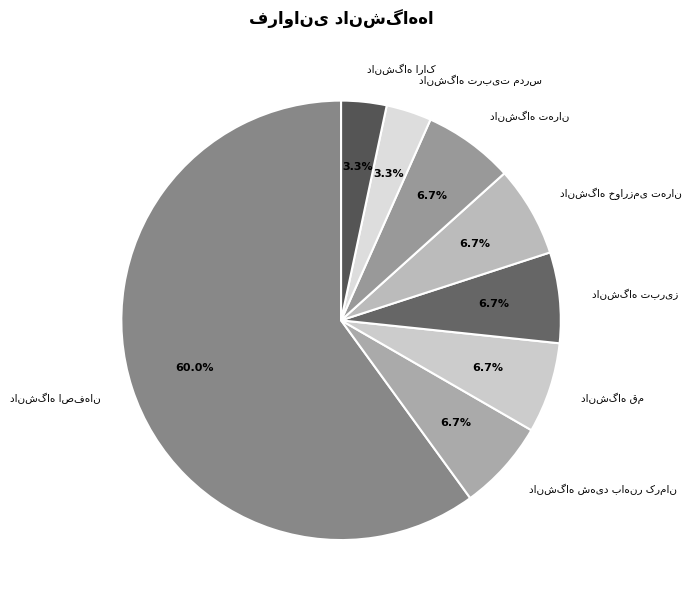

Is there any slice that represents more than half of the pie?

Yes